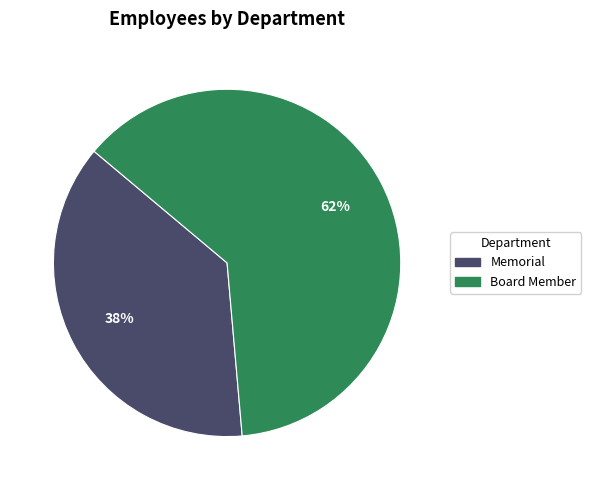

Which slice is the largest?

Board Member